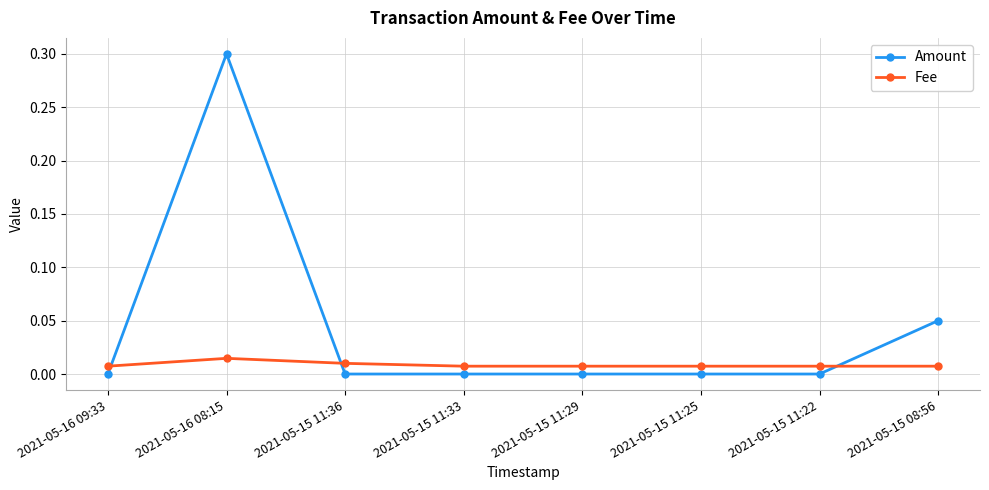

At which category is the sum across all series the highest?

2021-05-16 08:15